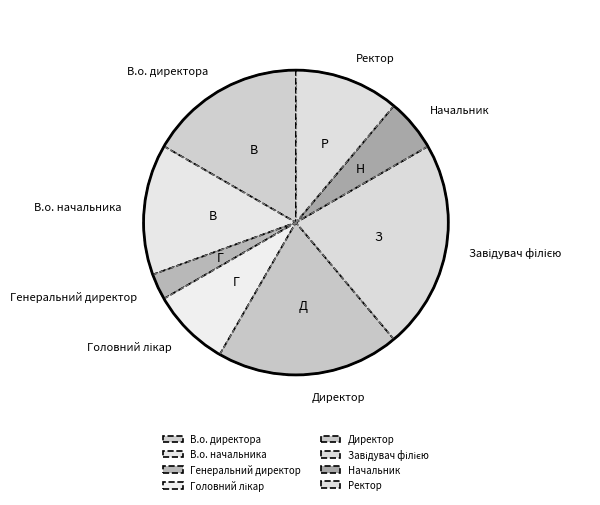

Combined, do В.о. начальника and Ректор account for over 50%?

No